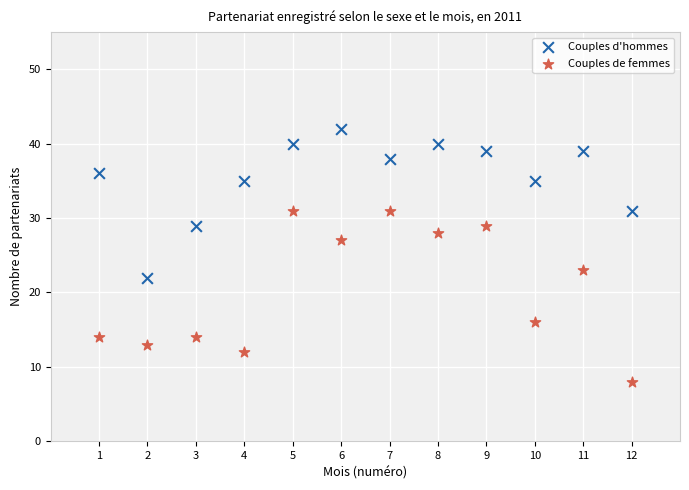

Which series has the largest Y range (max minus min)?

Couples de femmes